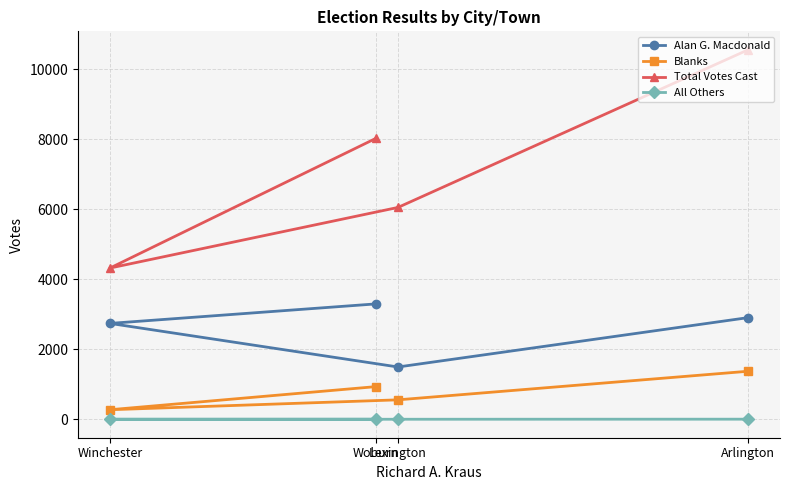

Read the Alan G. Macdonald value at Lexington.

1494